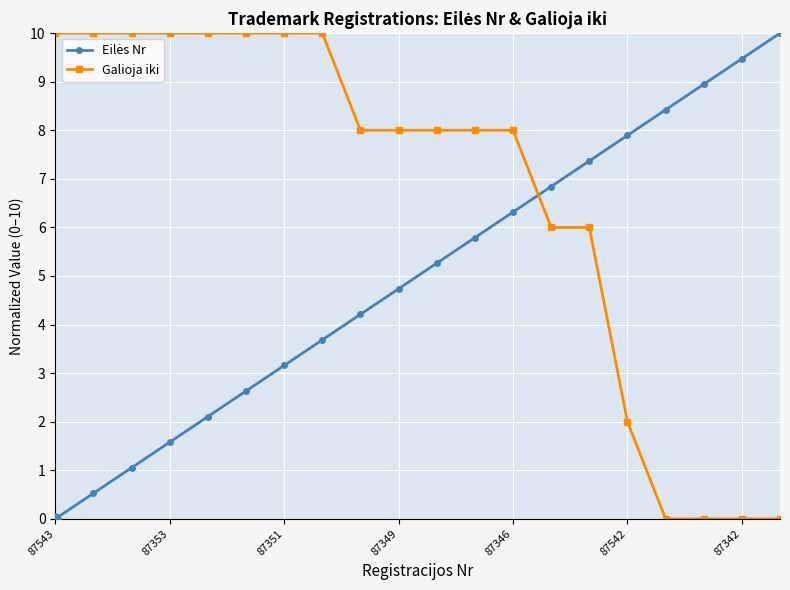

What is the maximum value shown in the chart?

10.0